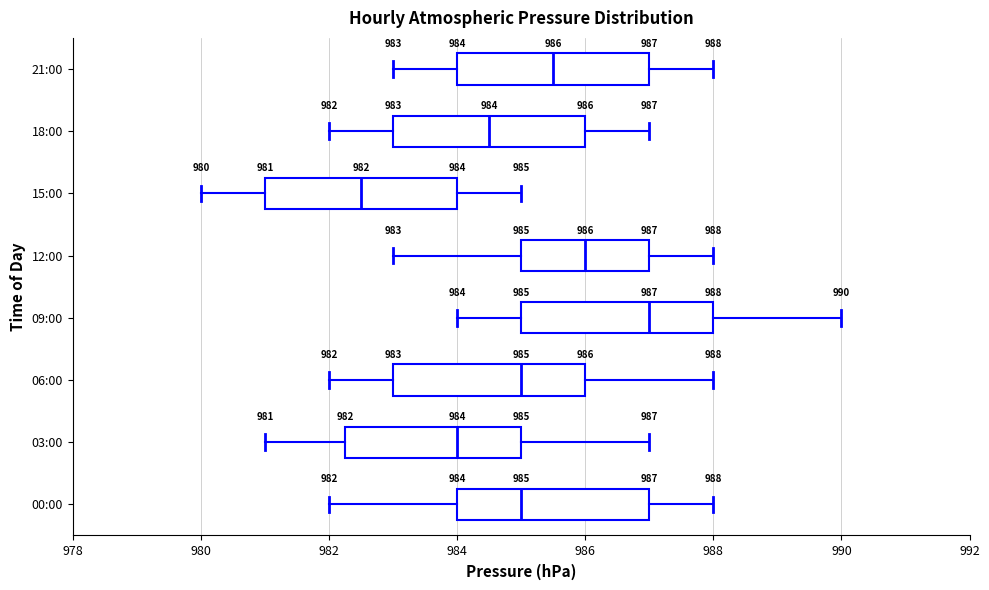

Which box has the furthest to the right median line?

09:00